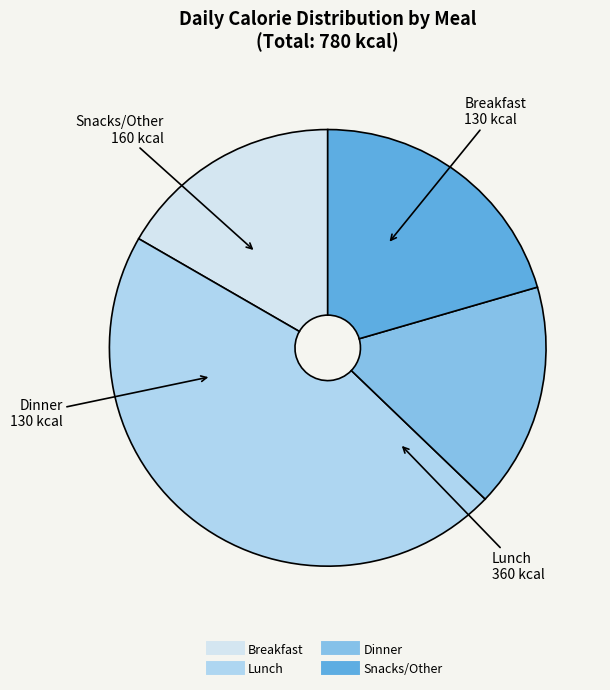

Is the sum of Snacks/Other and Dinner greater than half?

No